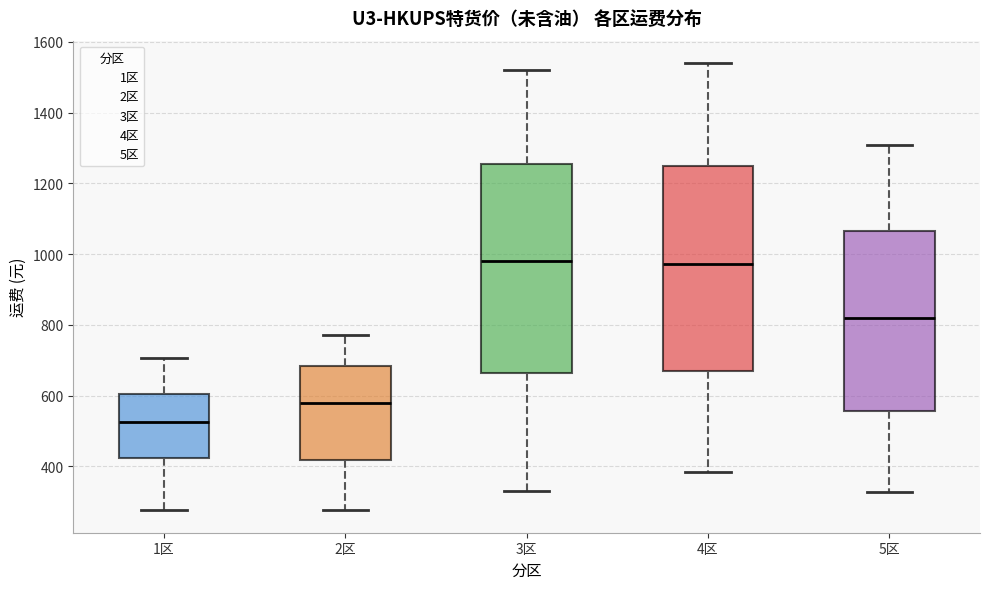

Where does the lower whisker of the box for 4区 end on the y-axis? The values are not printed on the chart, so give them approximately, as read against the axis.

380